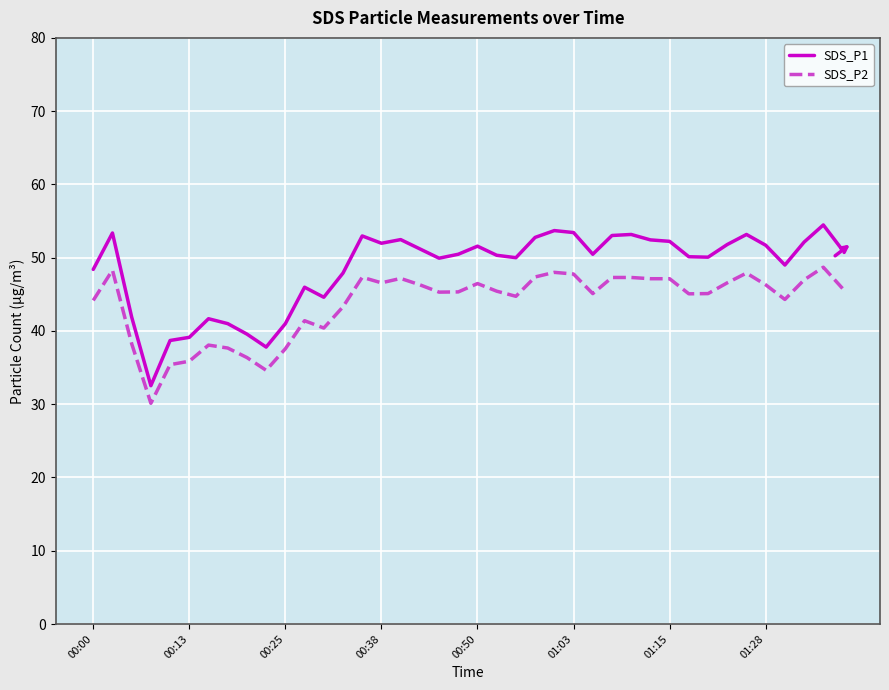

List the series in order of their overall mean, lowest first.

SDS_P2, SDS_P1